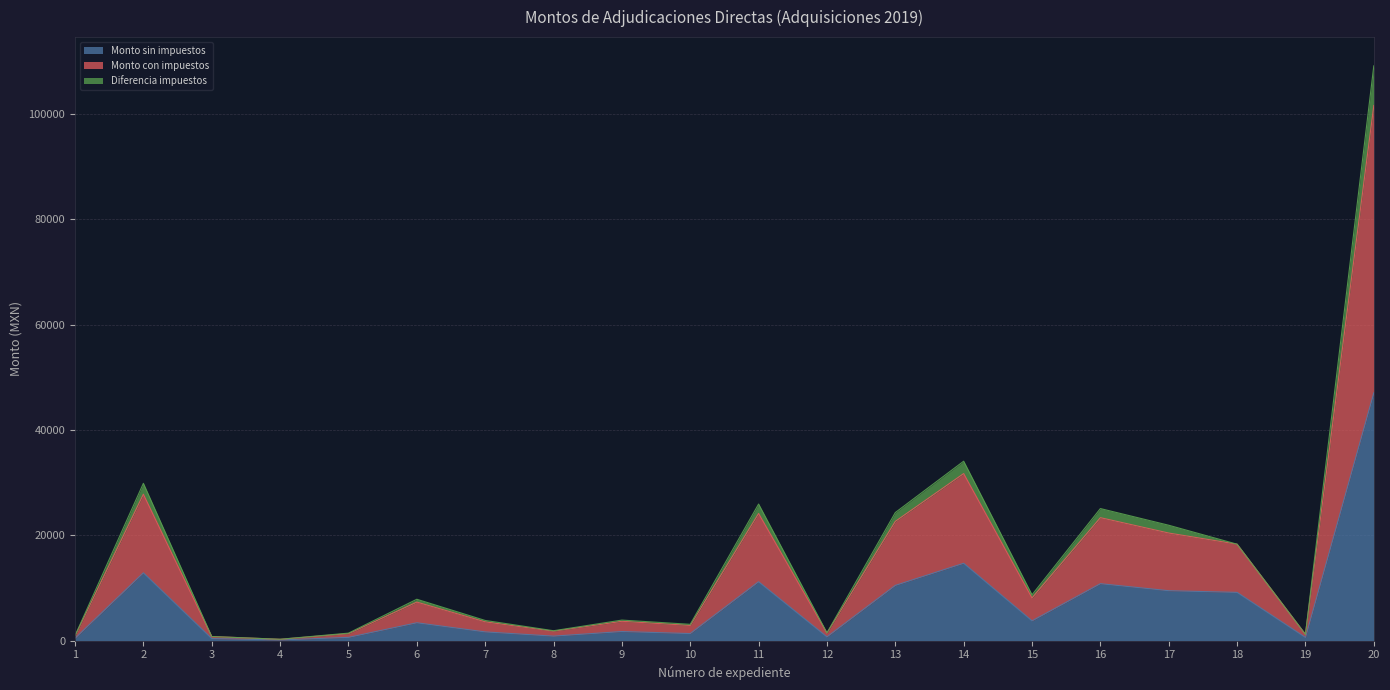

What is the maximum value for Monto sin impuestos?

47044.0